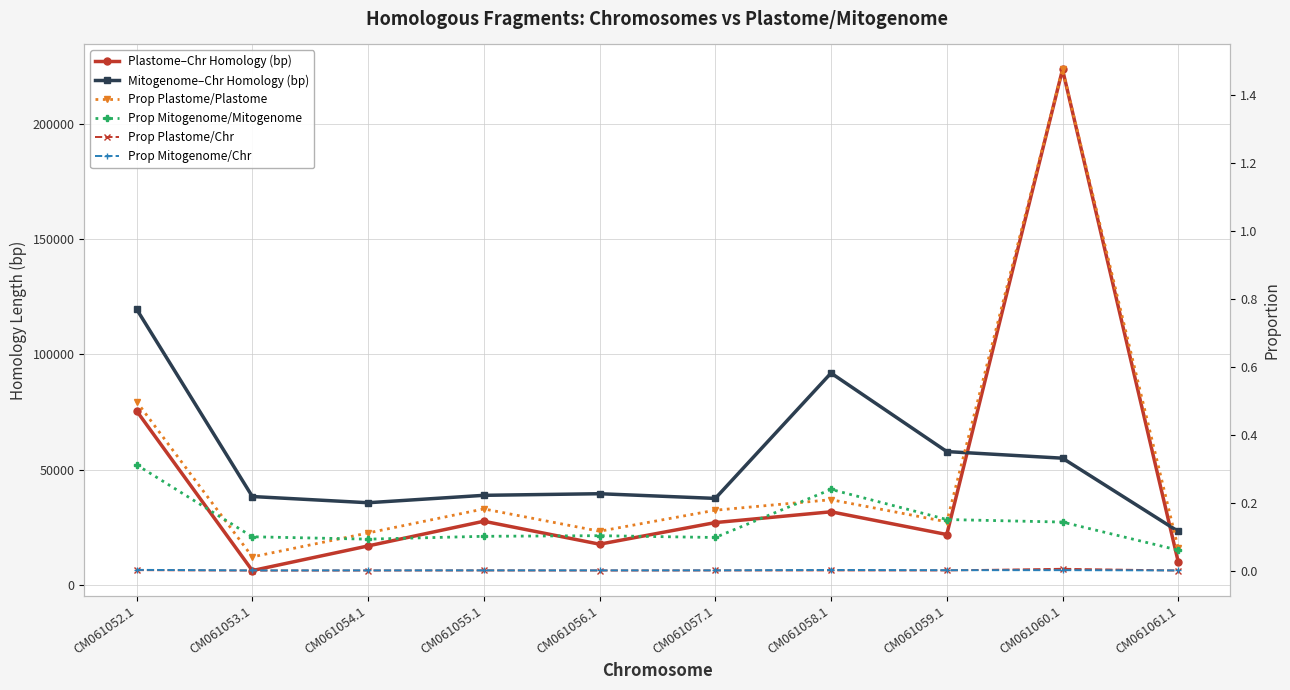

Which has a higher value, CM061061.1 or CM061056.1?

CM061056.1